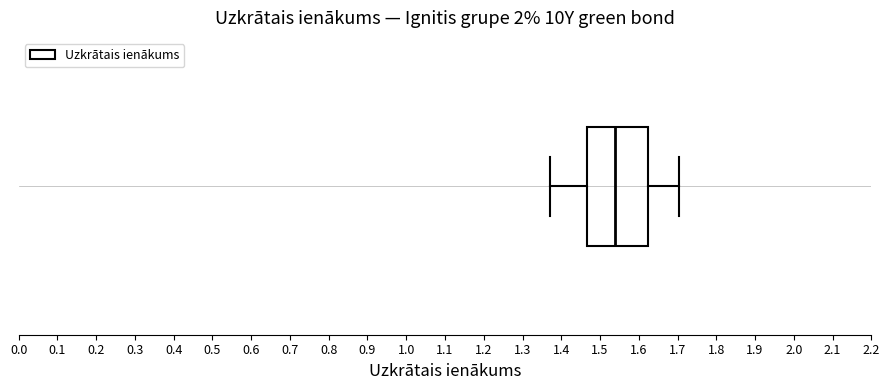

Read this box plot against the x-axis: the position of the median line, the range covered by the box, and the ends of both whiskers. The values are not printed on the chart, so give them approximately, as read against the axis.

median 1.54, box 1.47 to 1.62, whiskers 1.37 to 1.70